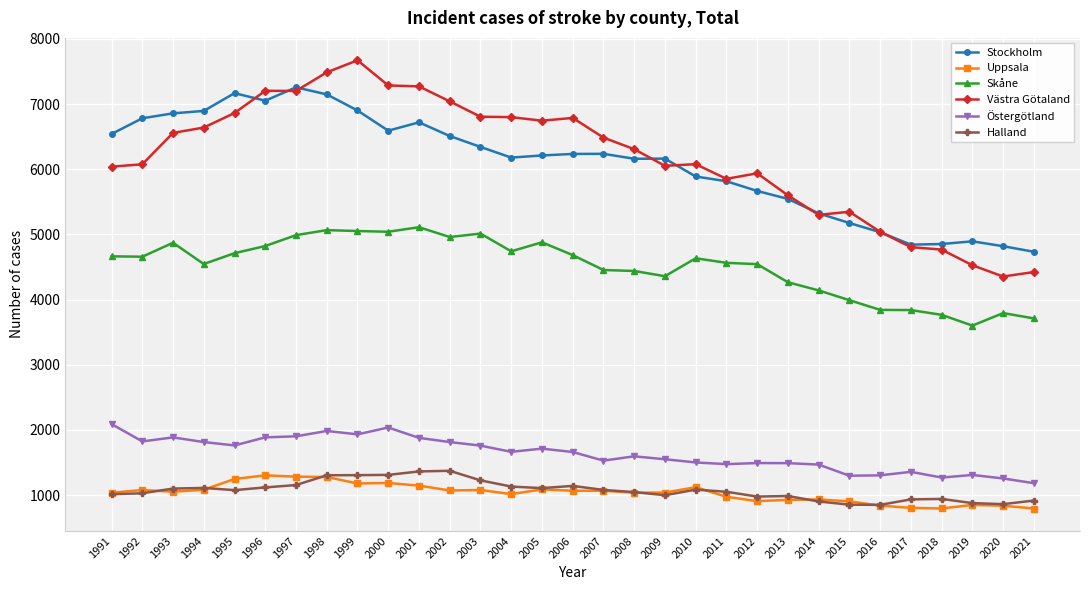

What is the total value across all series at 2008?

20585